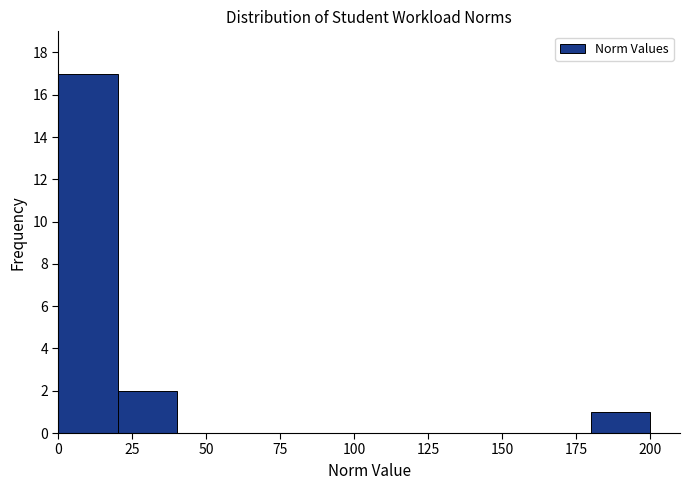

Reading left to right, list every bar in this chart as the range it spans on the x-axis followed by its height. The values are not printed on the chart, so give them approximately, as read against the axis.

0 to 20: 17
20 to 40: 2
40 to 60: 0
60 to 80: 0
80 to 100: 0
100 to 120: 0
120 to 140: 0
140 to 160: 0
160 to 180: 0
180 to 200: 1